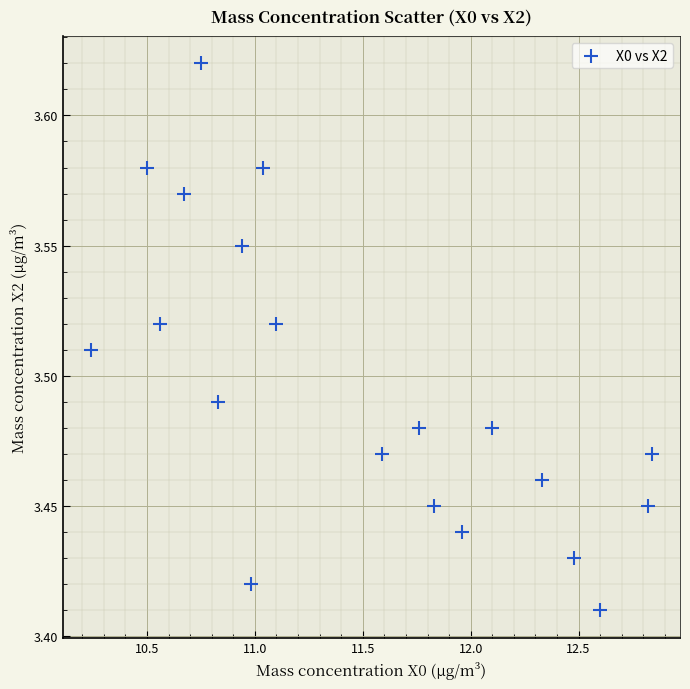

What is the range of X values (max minus min)?

2.6